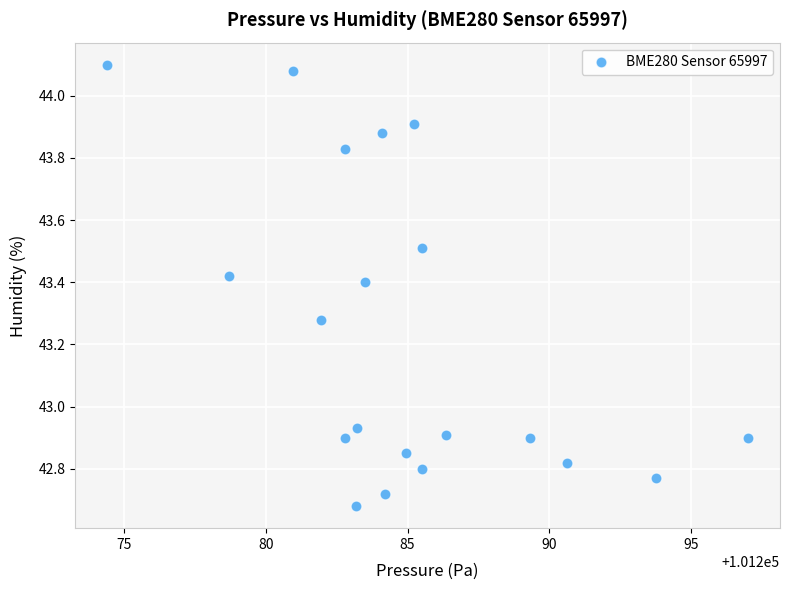

What is the range of Y values (max minus min)?

1.4